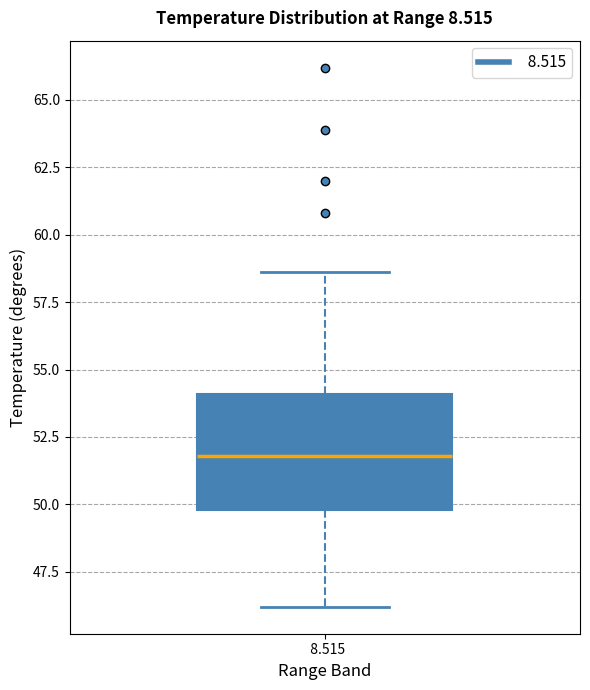

Where does the median line of the box at x = 8.515 sit on the y-axis? The values are not printed on the chart, so give them approximately, as read against the axis.

52.0